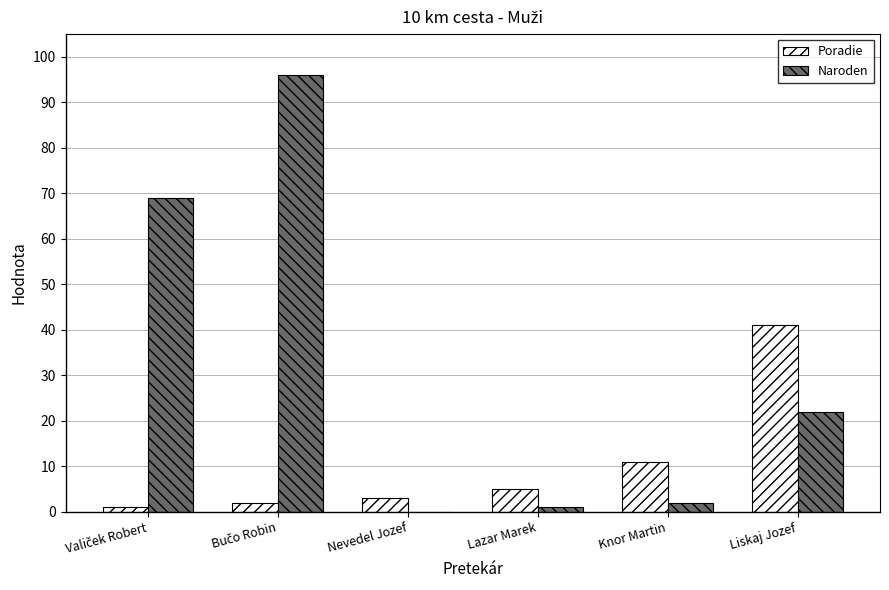

How many groups of bars are there?

6